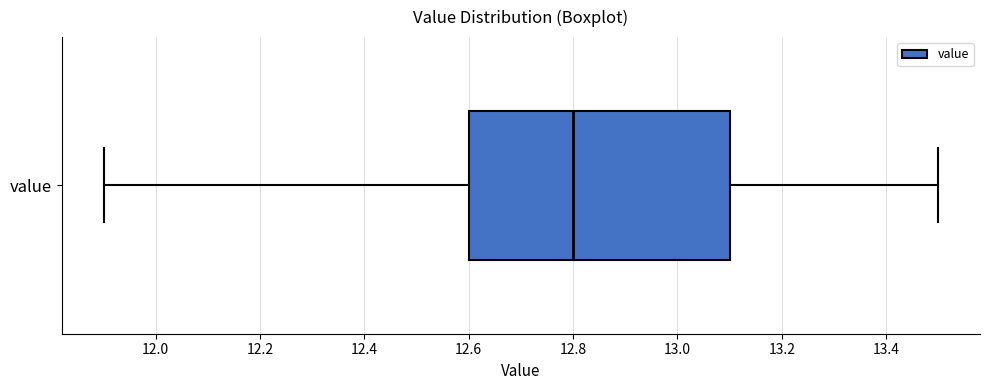

Where does the right whisker of the box for value end on the x-axis? The values are not printed on the chart, so give them approximately, as read against the axis.

13.5